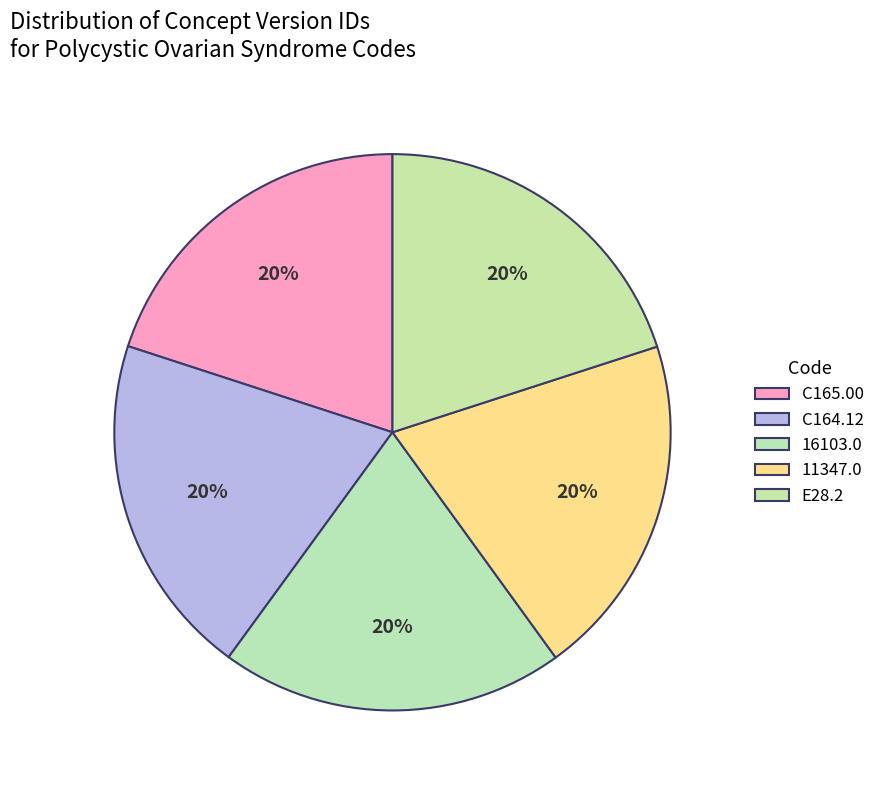

Is E28.2 the majority of the pie?

No